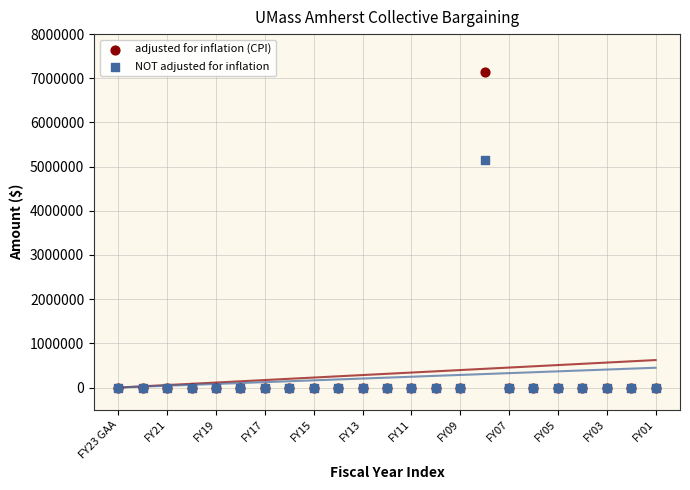

Across all series, what Y value is closest to 3574504?

5151329